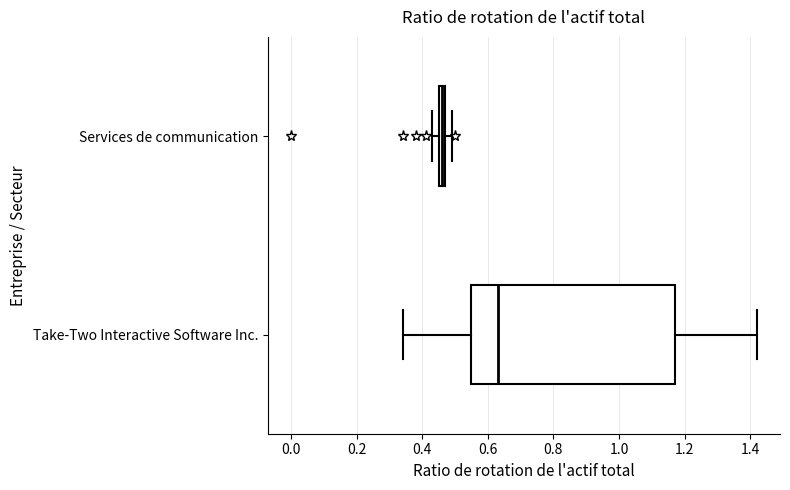

Where does the left whisker of the box for Take-Two Interactive Software Inc. end on the x-axis? The values are not printed on the chart, so give them approximately, as read against the axis.

0.34